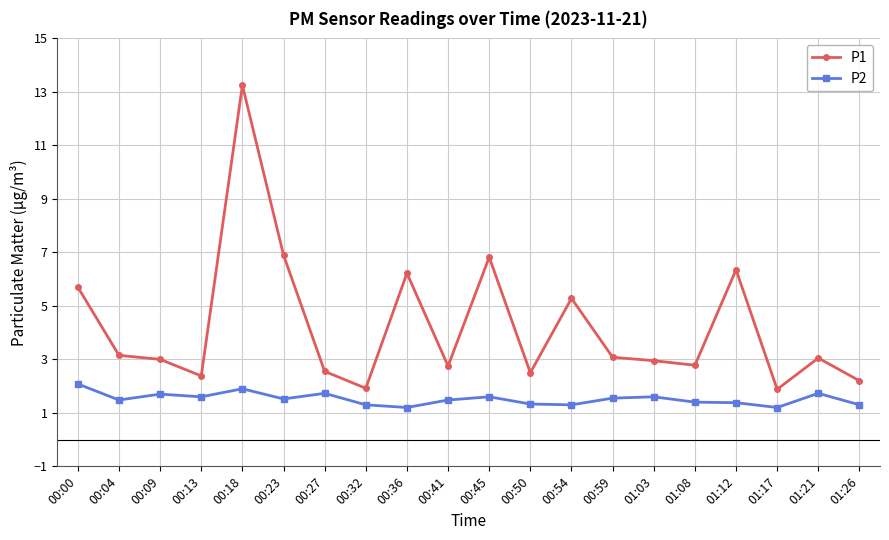

Which series has the largest total across all categories?

P1